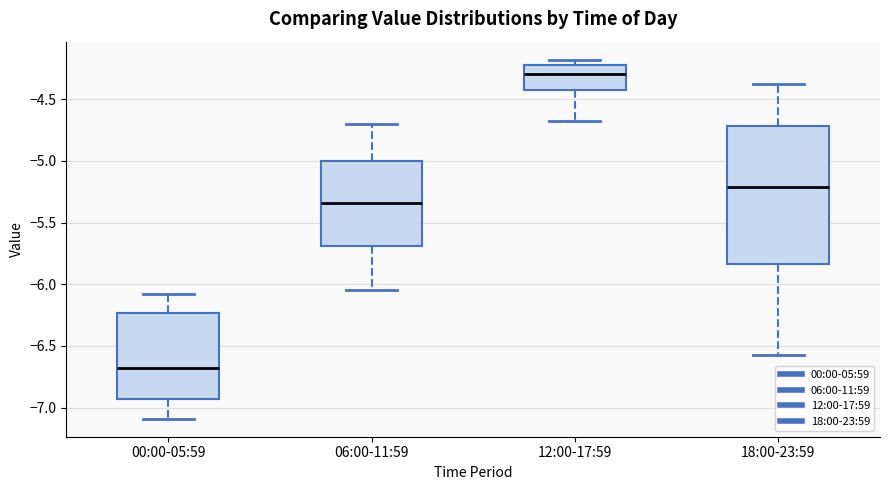

Which box is the tallest, from its lower edge to its upper edge?

18:00-23:59